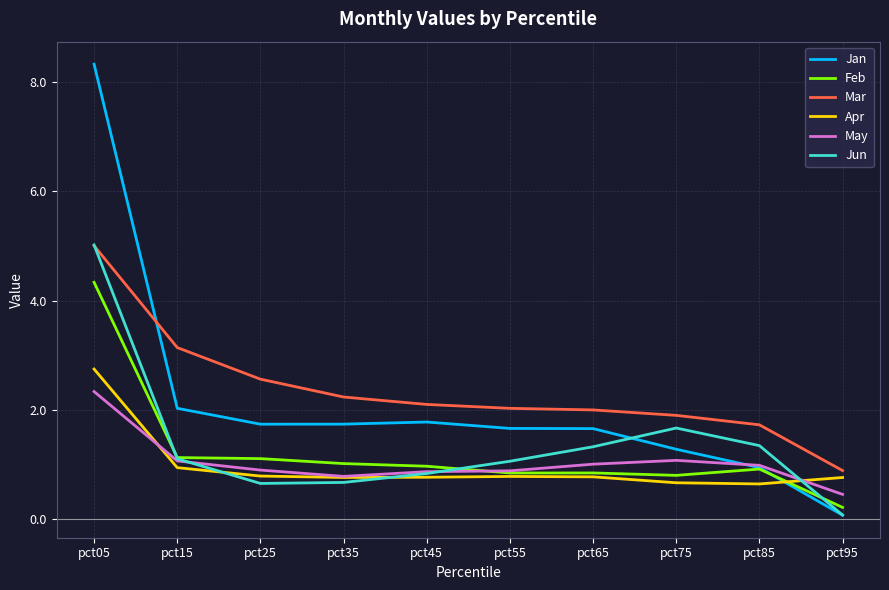

At which label does Mar first exceed 2?

pct05